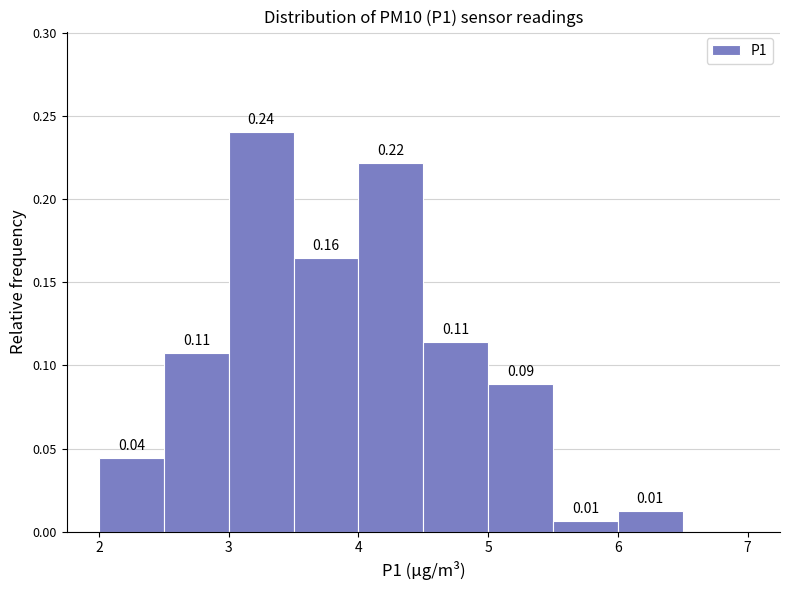

Over which range of the x-axis is the bar tallest?

3.0 to 3.5